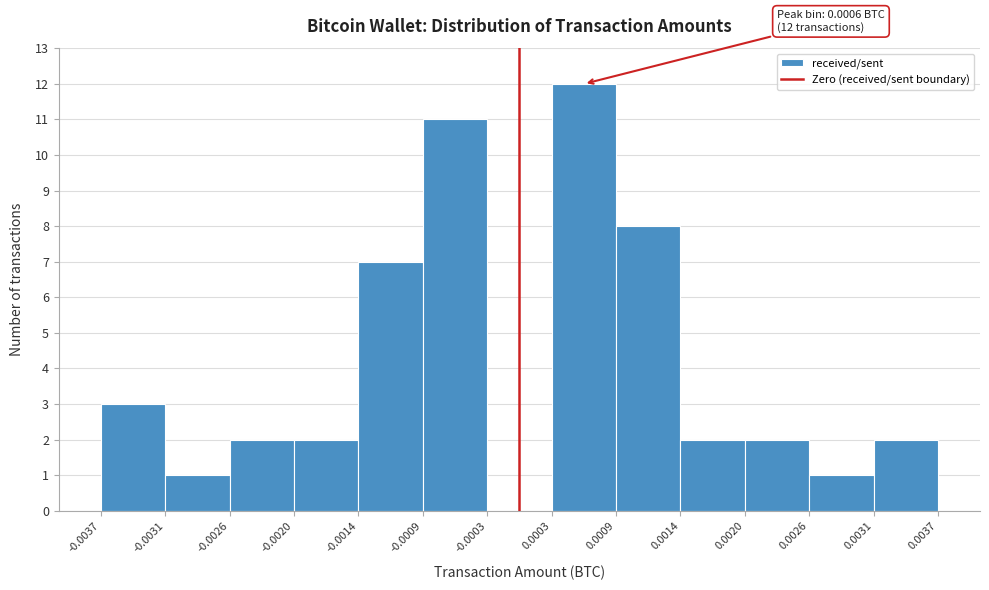

Over which range of the x-axis is the bar tallest?

0.0003 to 0.0009